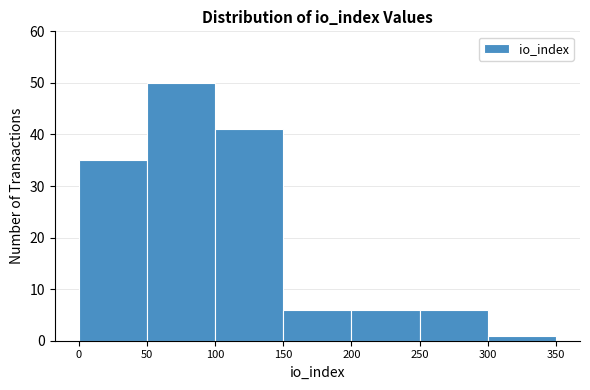

Reading left to right, transcribe this chart: for each bar, give the range it covers on the x-axis and its height. The values are not printed on the chart, so give them approximately, as read against the axis.

0 to 50: 35
50 to 100: 50
100 to 150: 41
150 to 200: 6
200 to 250: 6
250 to 300: 6
300 to 350: 1